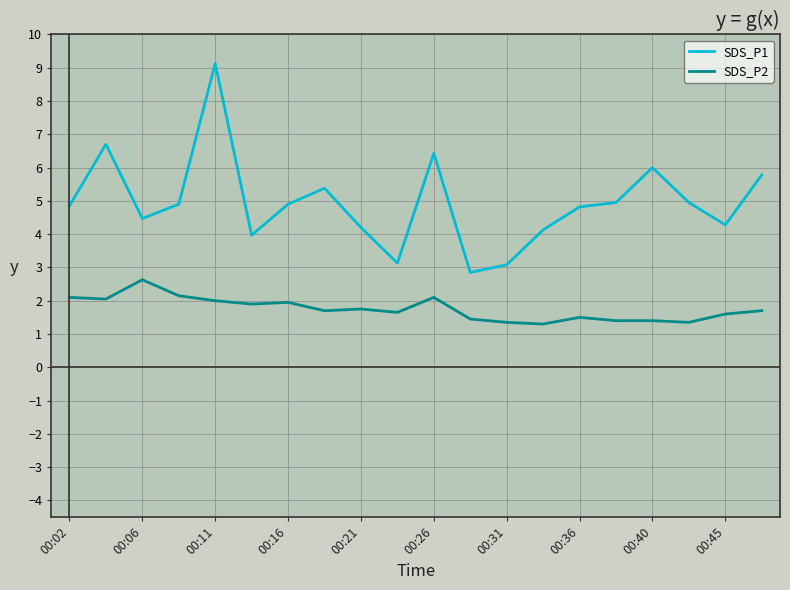

What is the smallest value displayed?

1.3